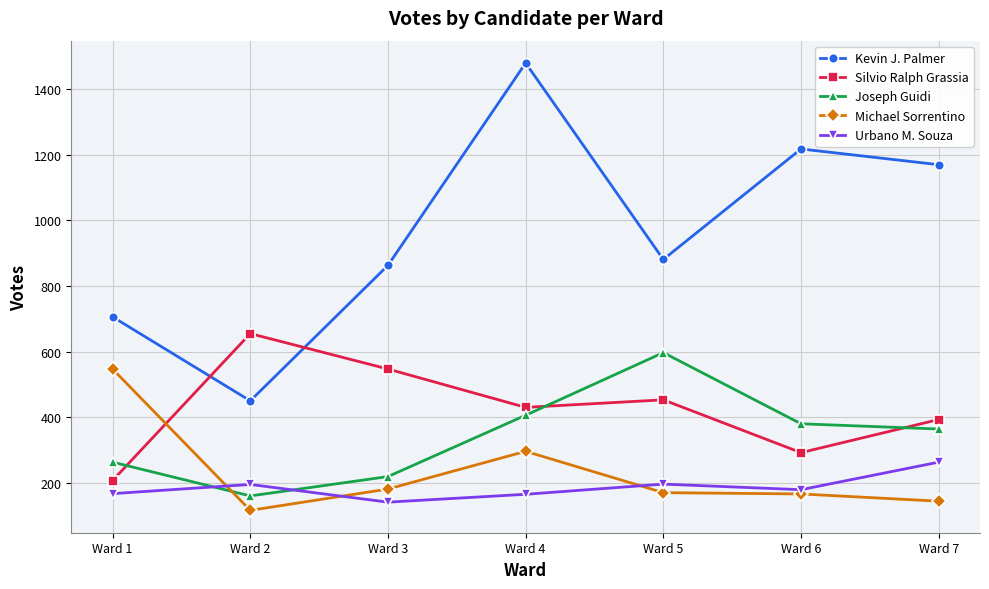

At which label is Silvio Ralph Grassia closest to 431?

Ward 4